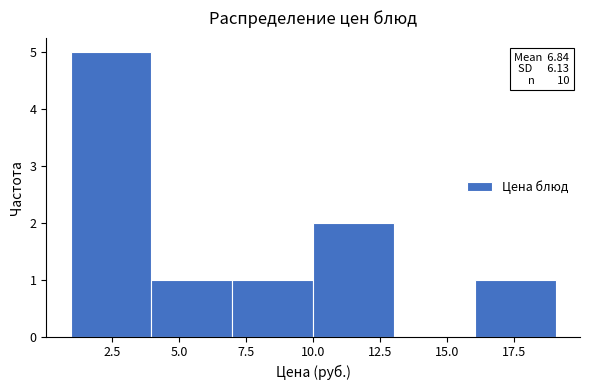

Which range on the x-axis has the tallest bar?

1 to 4